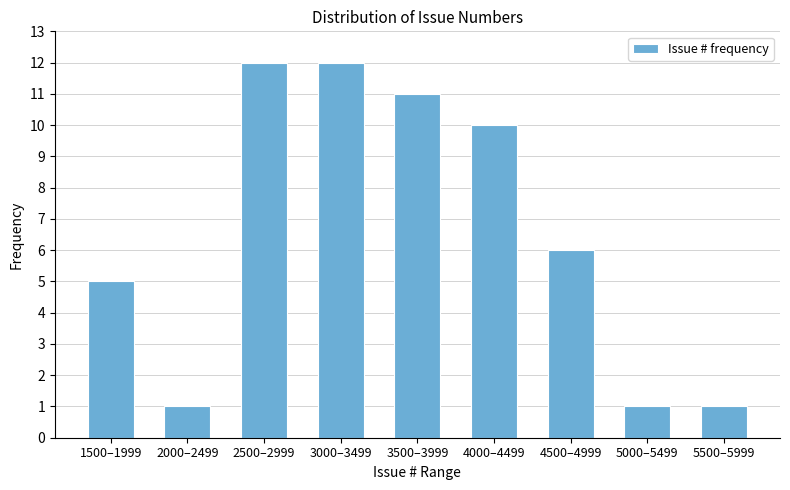

Reading left to right, what are all the values shown in this chart?

1500–1999=5	2000–2499=1	2500–2999=12	3000–3499=12	3500–3999=11	4000–4499=10	4500–4999=6	5000–5499=1	5500–5999=1